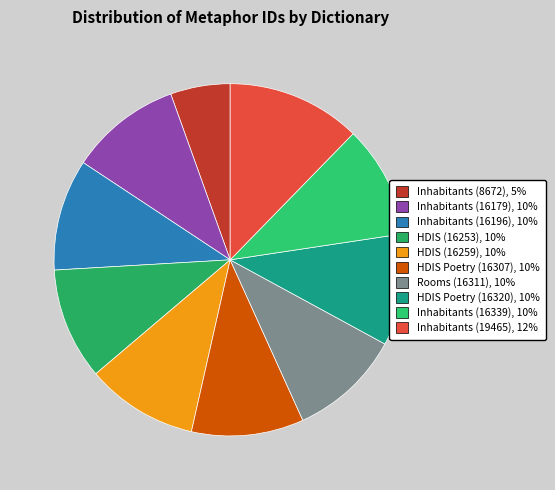

True or false: HDIS (16253) accounts for 10% of the total.

True